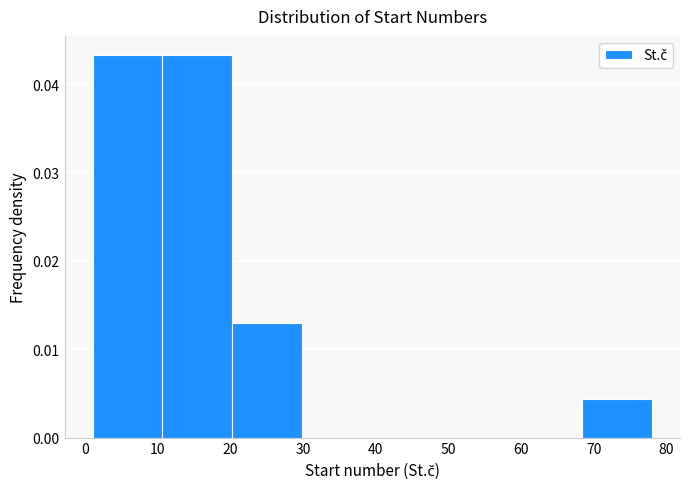

Reading left to right, list every bar in this chart as the range it spans on the x-axis followed by its height. Neither the bar edges nor the heights are printed on the chart, so give them approximately, as read against the axes.

1 to 11: 0.043
11 to 20: 0.043
20 to 30: 0.013
30 to 40: 0
40 to 49: 0
49 to 59: 0
59 to 68: 0
68 to 78: 0.004